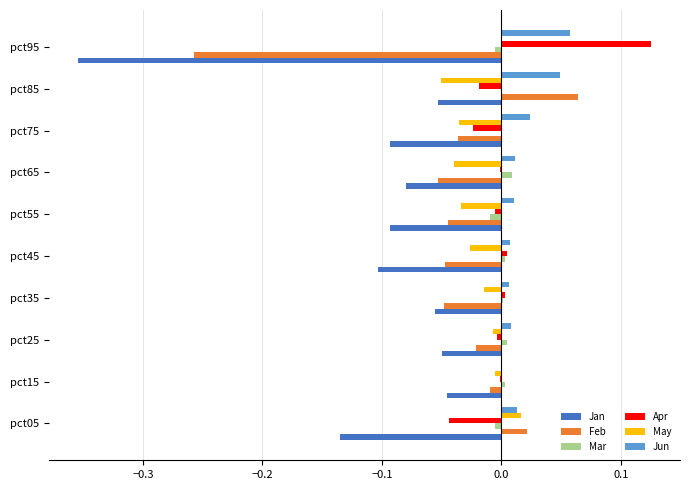

Which category has the highest value in the Feb series?

pct85